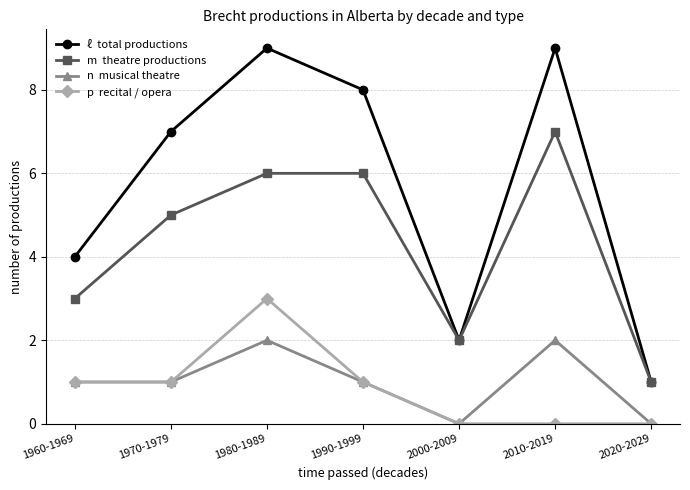

At which category is the sum across all series the highest?

1980-1989